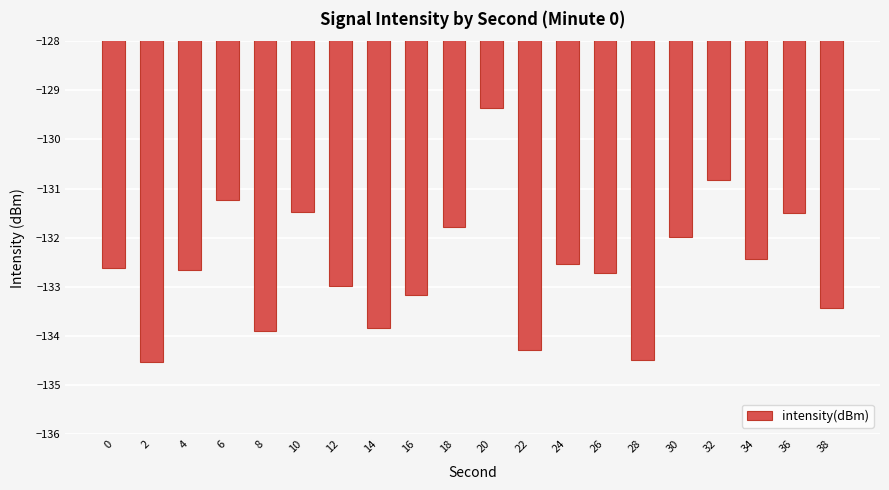

Read the value at 8.

-133.9